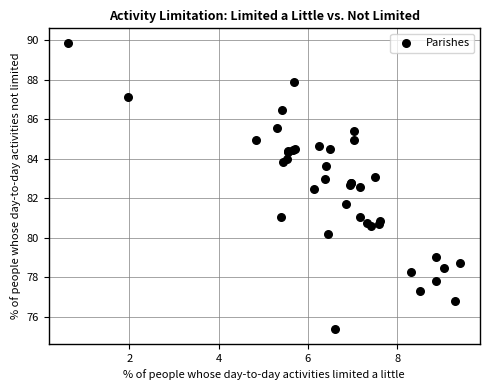

What Y value in the scatter plot is closest to 82?

81.7